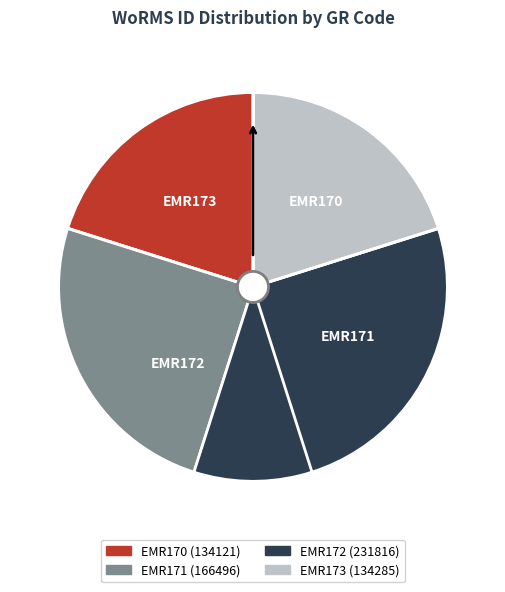

Is the sum of EMR172 and EMR171 greater than half?

Yes